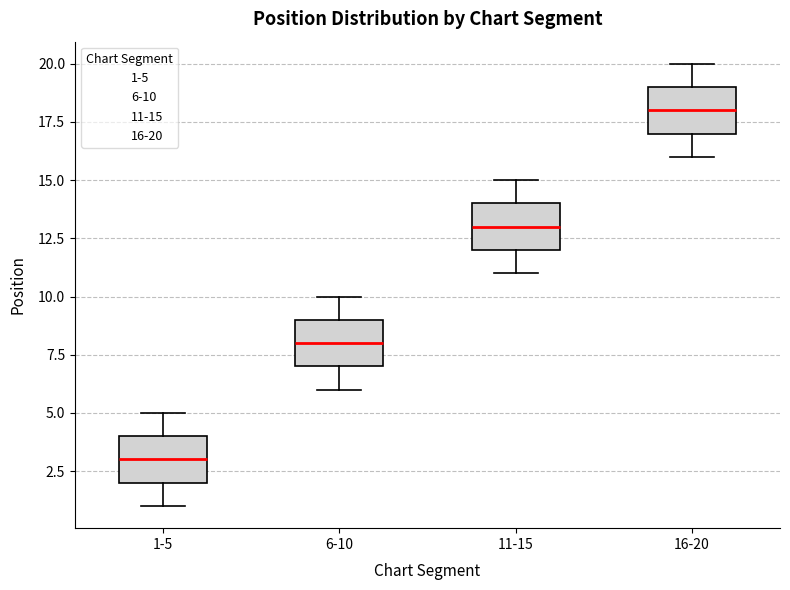

Where does the lower whisker of the box for 16-20 end on the y-axis? The values are not printed on the chart, so give them approximately, as read against the axis.

16